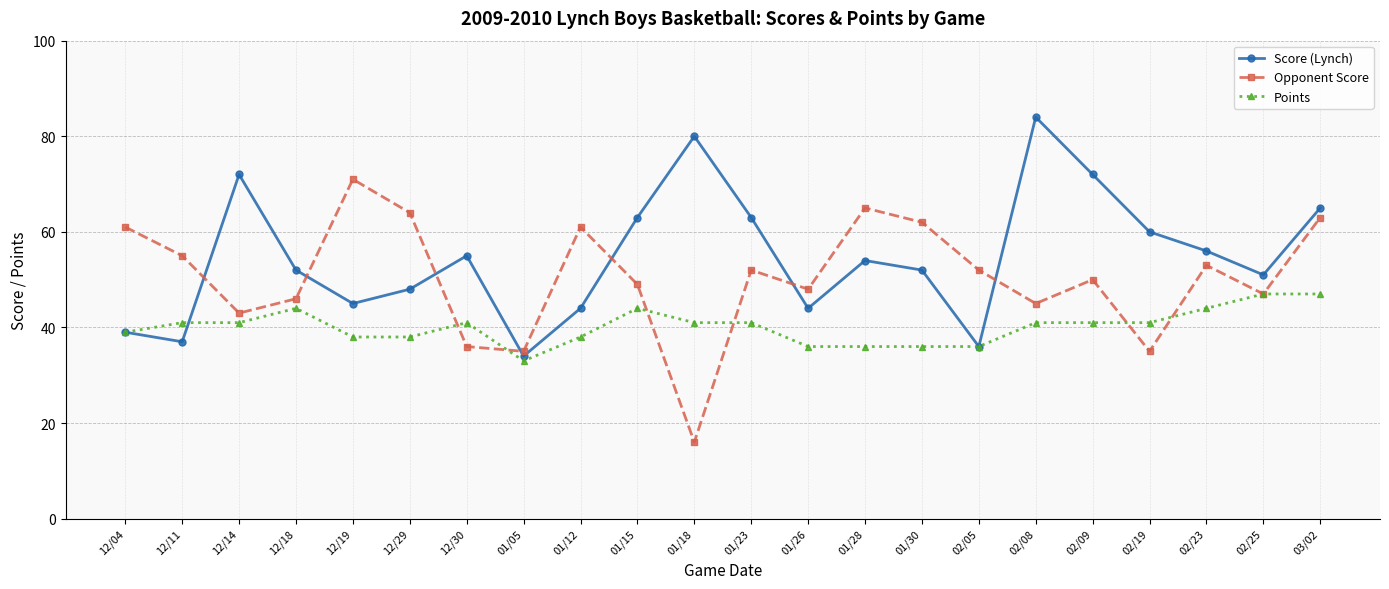

Which series changed the most between 01/23 and 01/28?

Opponent Score